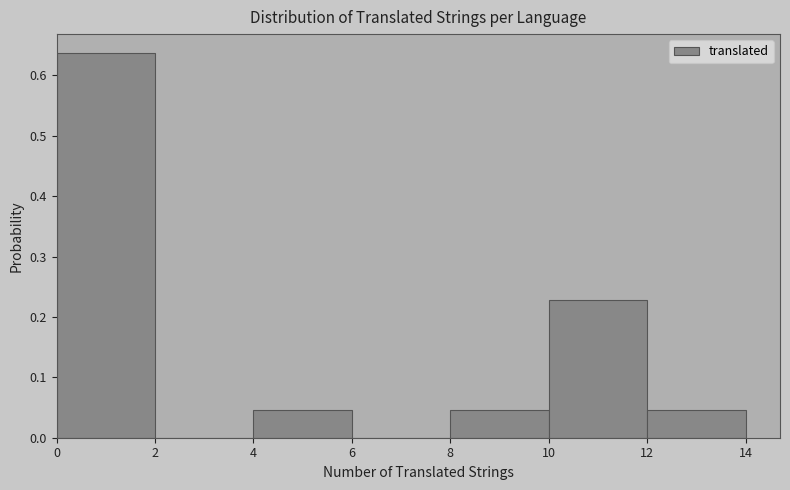

What is the height of the bar covering 10 to 12 on the x-axis? The values are not printed on the chart, so give them approximately, as read against the axis.

0.23